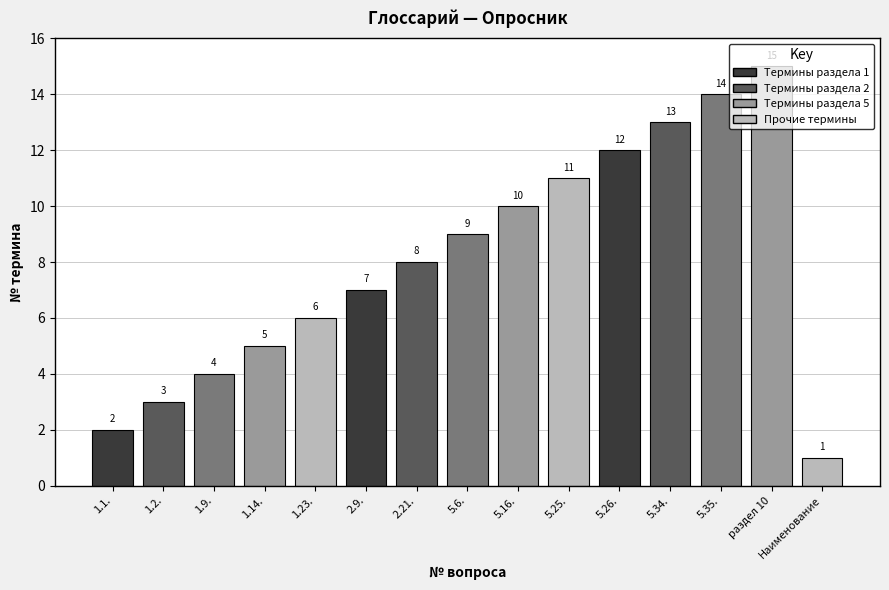

What is the difference between the second highest and minimum values?

13